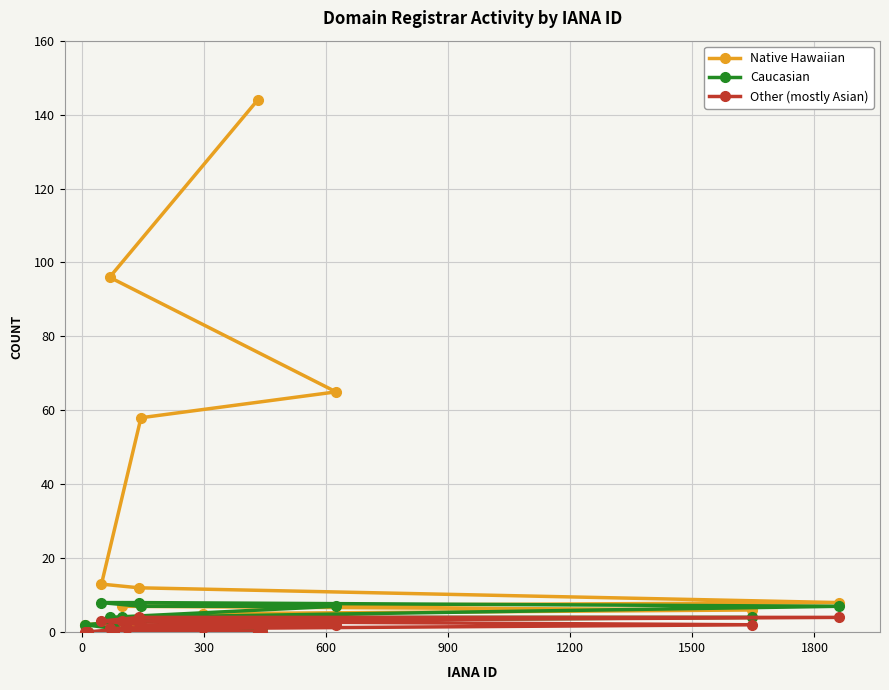

True or false: Caucasian and Other (mostly Asian) intersect in this chart.

False